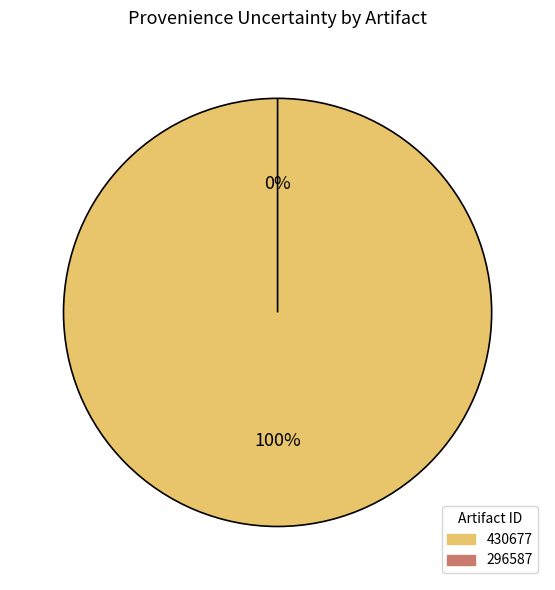

What percentage is NOT represented by 296587?

100.0%